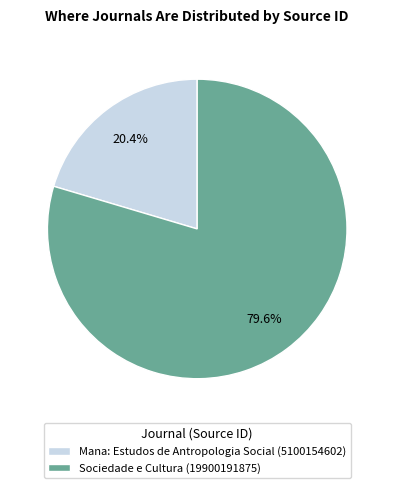

Between Sociedade e Cultura (19900191875) and Mana: Estudos de Antropologia Social (5100154602), which is larger?

Sociedade e Cultura (19900191875)